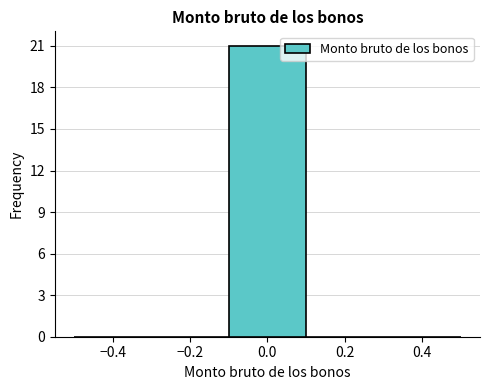

Reading left to right, transcribe this chart: for each bar, give the range it covers on the x-axis and its height. The values are not printed on the chart, so give them approximately, as read against the axis.

-0.5 to -0.3: 0
-0.3 to -0.1: 0
-0.1 to 0.1: 21
0.1 to 0.3: 0
0.3 to 0.5: 0